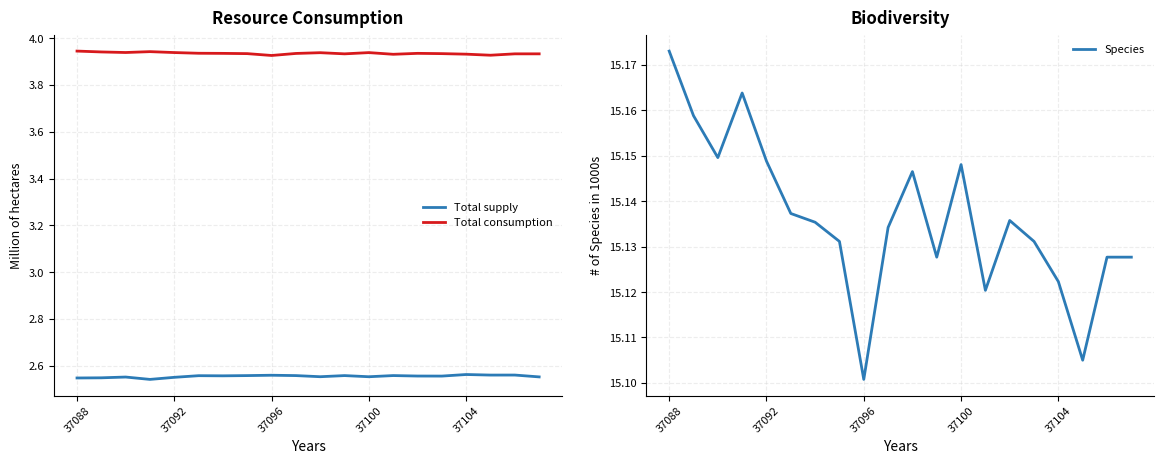

What is the sum of all Species values?

302.7